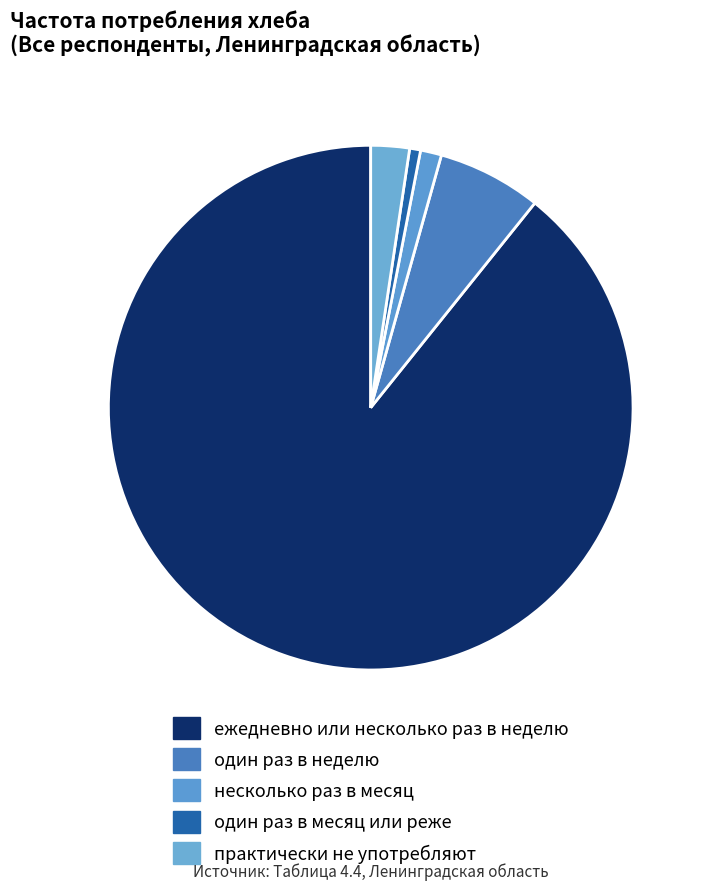

Count the number of slices in the pie.

5